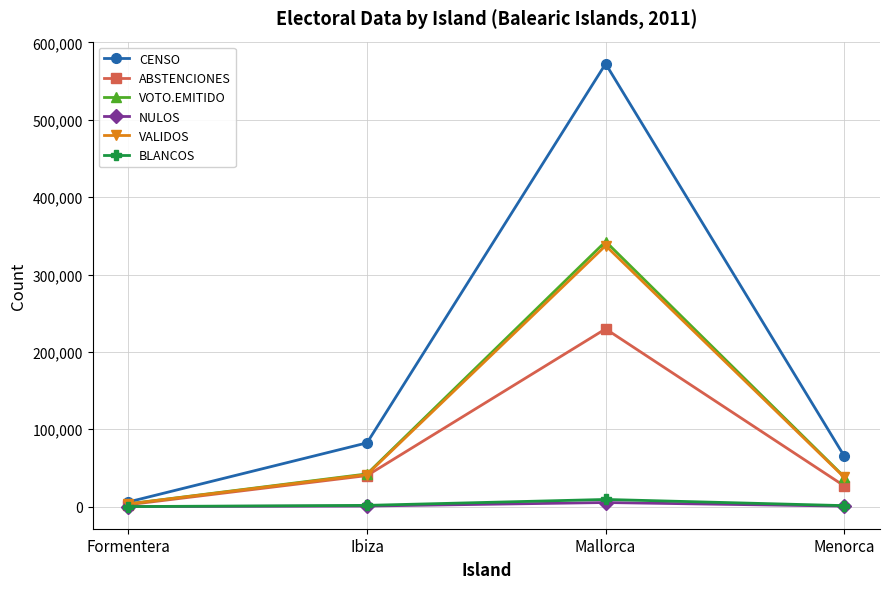

Which series changed the most between Ibiza and Mallorca?

CENSO